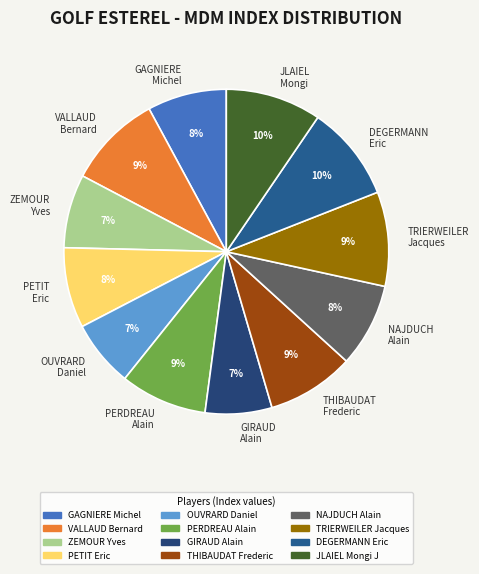

Is the sum of NAJDUCH Alain and DEGERMANN Eric greater than half?

No